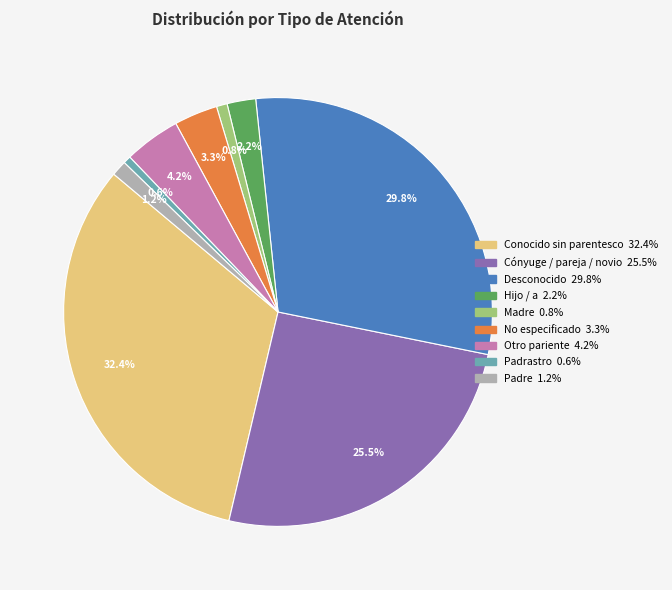

Is there a majority slice in this chart?

No